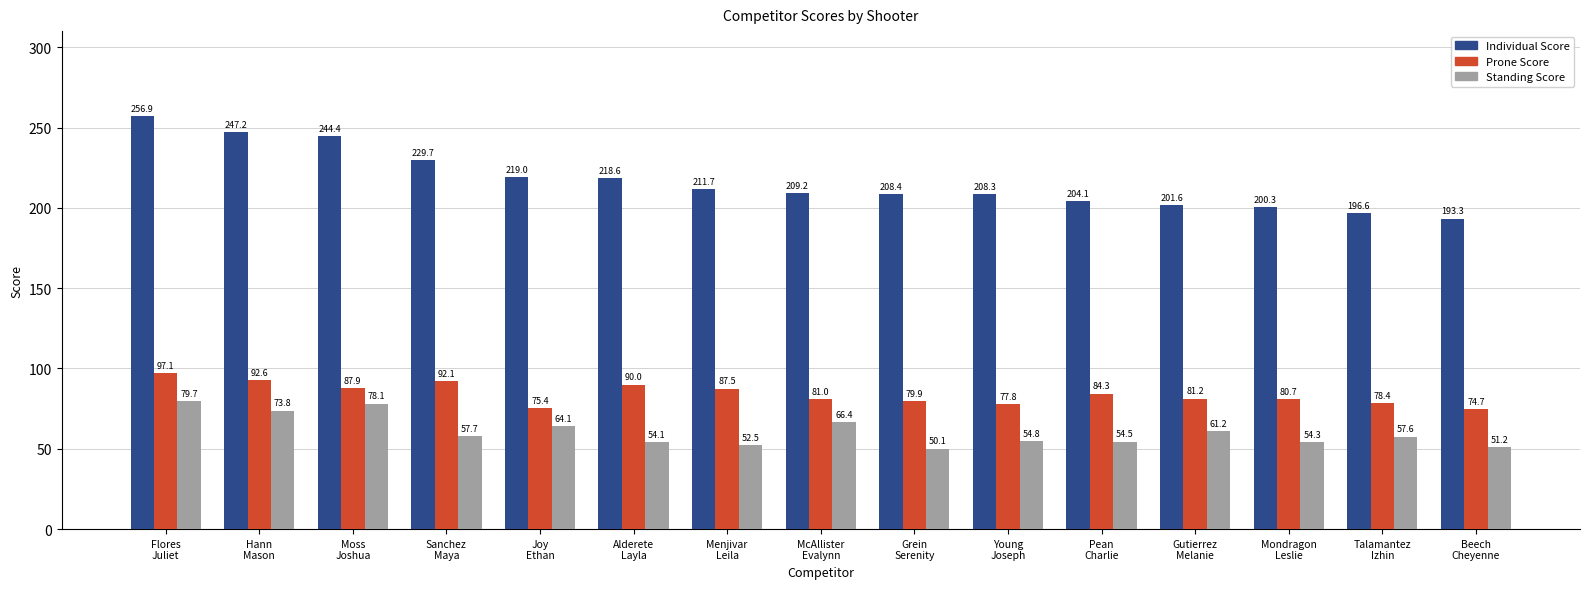

Does the chart contain stacked bars?

No